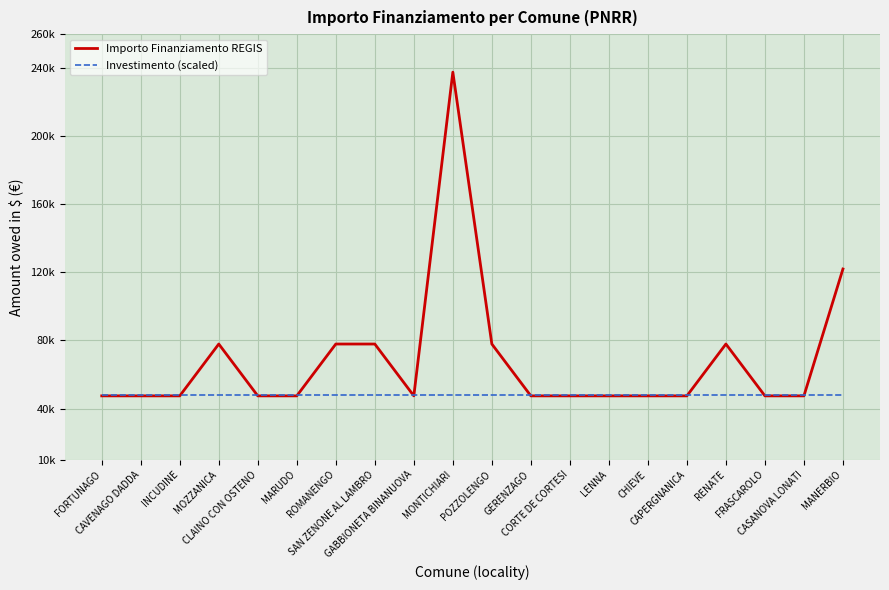

Reading right to left, what are all the values shown in this chart?

Importo Finanziamento REGIS: MANERBIO=121992	CASANOVA LONATI=47427	FRASCAROLO=47427	RENATE=77897	CAPERGNANICA=47427	CHIEVE=47427	LENNA=47427	CORTE DE CORTESI=47427	GERENZAGO=47427	POZZOLENGO=77897	MONTICHIARI=237681	GABBIONETA BINANUOVA=47427	SAN ZENONE AL LAMBRO=77897	ROMANENGO=77897	MARUDO=47427	CLAINO CON OSTENO=47427	MOZZANICA=77897	INCUDINE=47427	CAVENAGO DADDA=47427	FORTUNAGO=47427
Investimento (scaled): MANERBIO=48000	CASANOVA LONATI=48000	FRASCAROLO=48000	RENATE=48000	CAPERGNANICA=48000	CHIEVE=48000	LENNA=48000	CORTE DE CORTESI=48000	GERENZAGO=48000	POZZOLENGO=48000	MONTICHIARI=48000	GABBIONETA BINANUOVA=48000	SAN ZENONE AL LAMBRO=48000	ROMANENGO=48000	MARUDO=48000	CLAINO CON OSTENO=48000	MOZZANICA=48000	INCUDINE=48000	CAVENAGO DADDA=48000	FORTUNAGO=48000